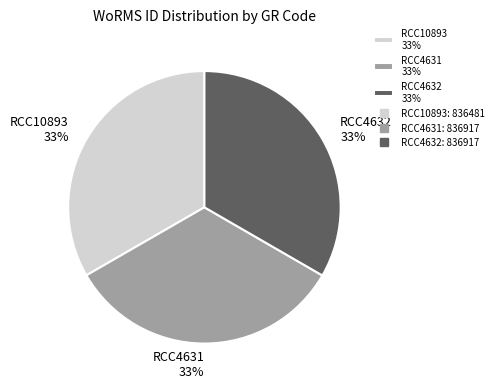

Do RCC4631 33% and RCC10893 33% together represent more than half of the pie?

Yes